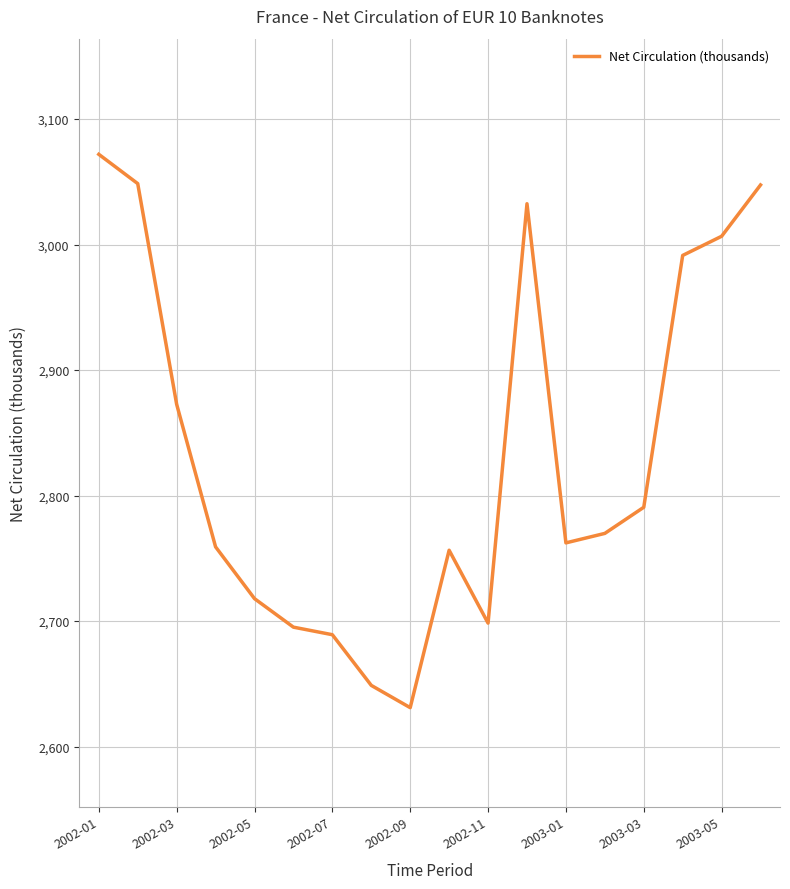

What is the smallest value displayed?

2631.0